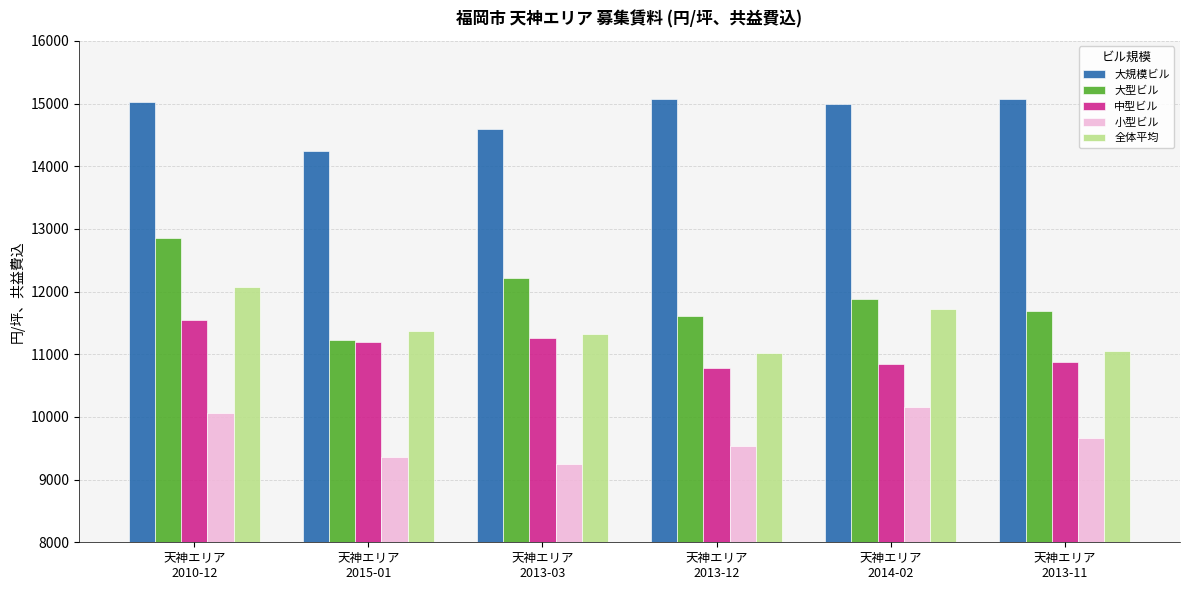

List the series in order of their peak value, highest first.

大規模ビル, 大型ビル, 全体平均, 中型ビル, 小型ビル